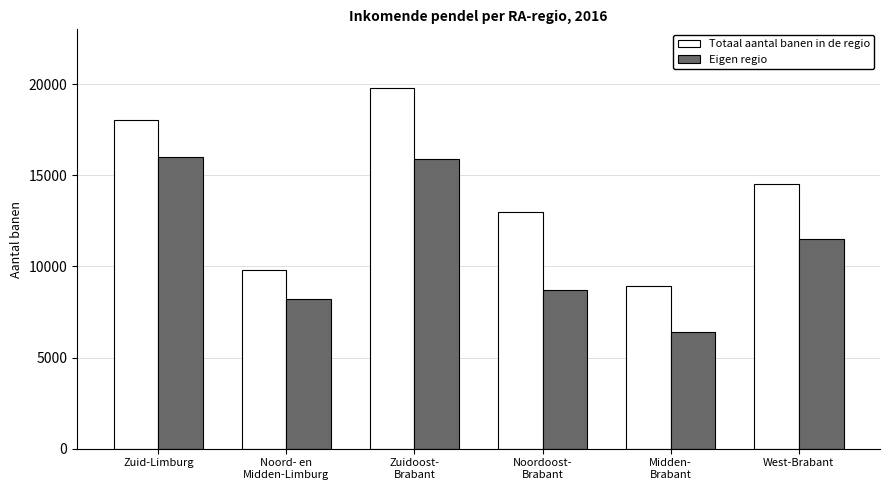

What is the difference between the second highest and minimum values in the Totaal aantal banen in de regio series?

9100